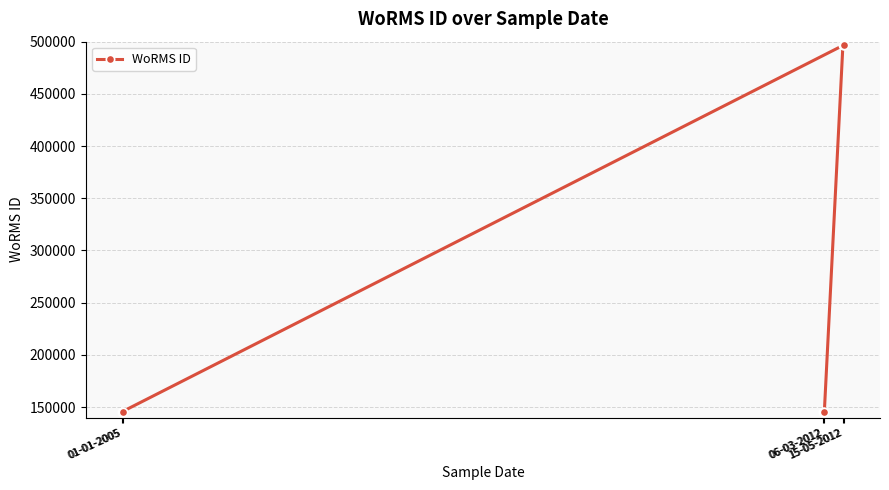

Where is the data nearest to the value 321116?

06-03-2012